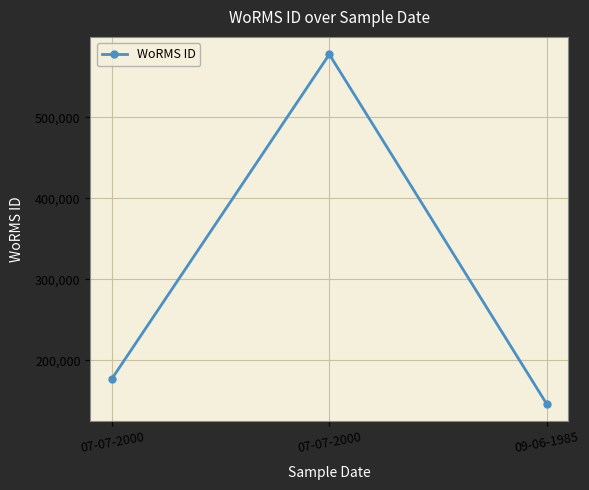

Does the chart have visible grid lines?

Yes